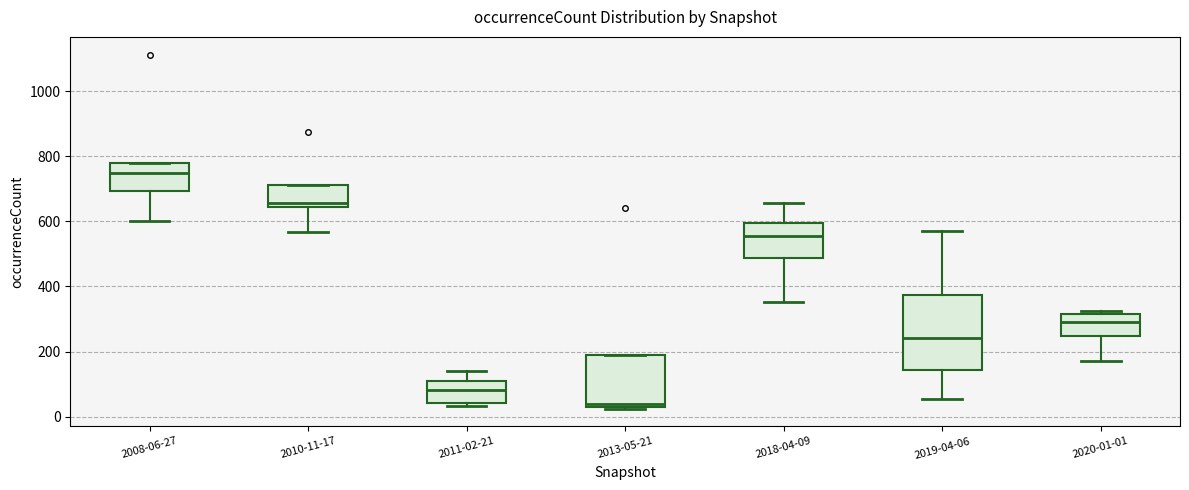

Where is the upper edge of the box for 2013-05-21 on the y-axis? The values are not printed on the chart, so give them approximately, as read against the axis.

180